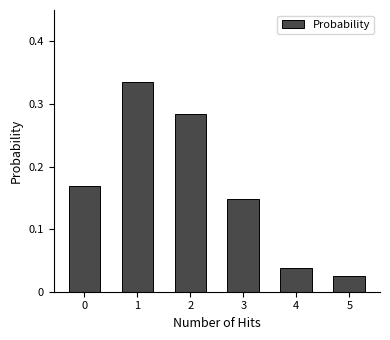

The chart shows a value of 0.0 at 0. True or false?

False